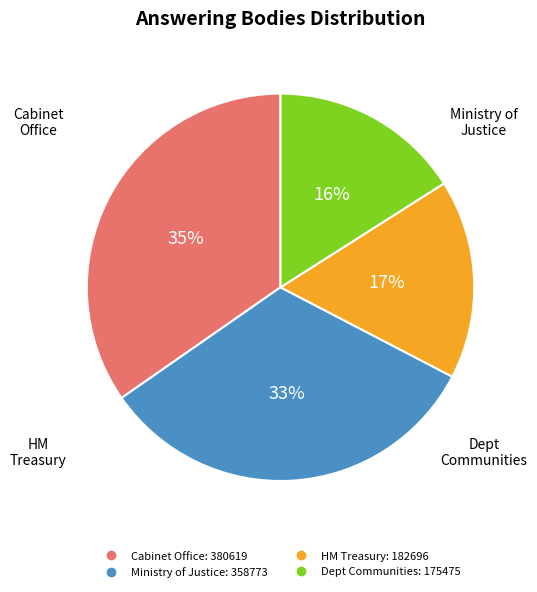

Count the number of slices in the pie.

4